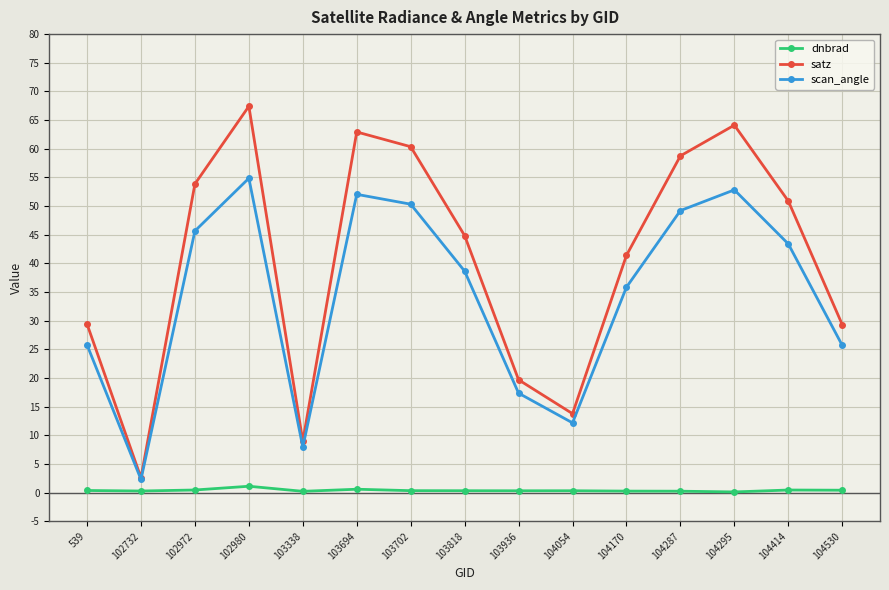

Which series has the largest range (max minus min)?

satz